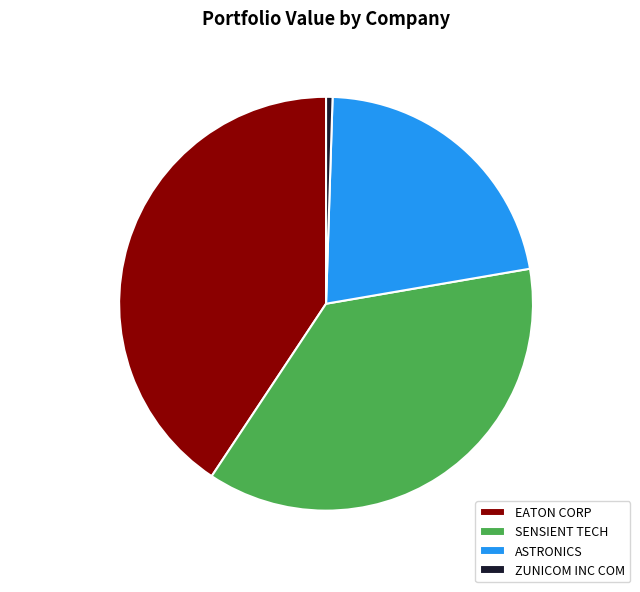

Which slice is the largest?

EATON CORP